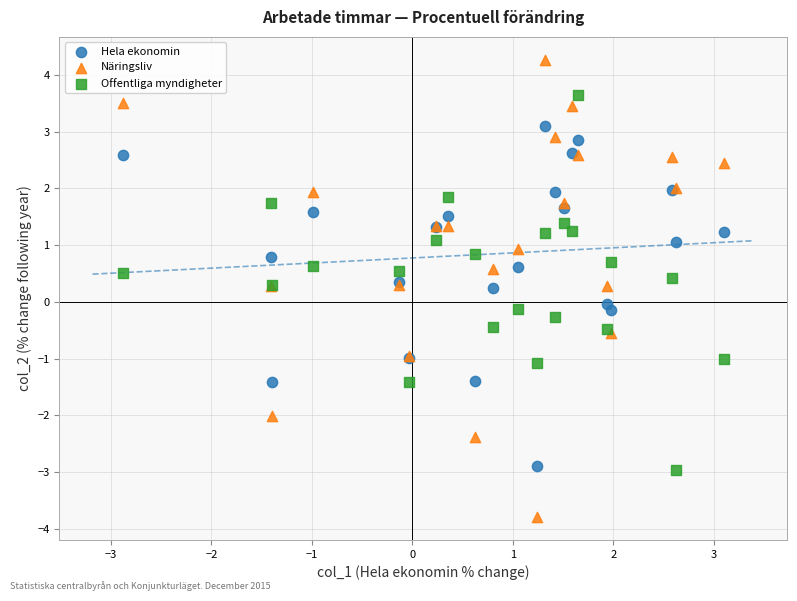

Which series contains the highest Y value?

Näringsliv